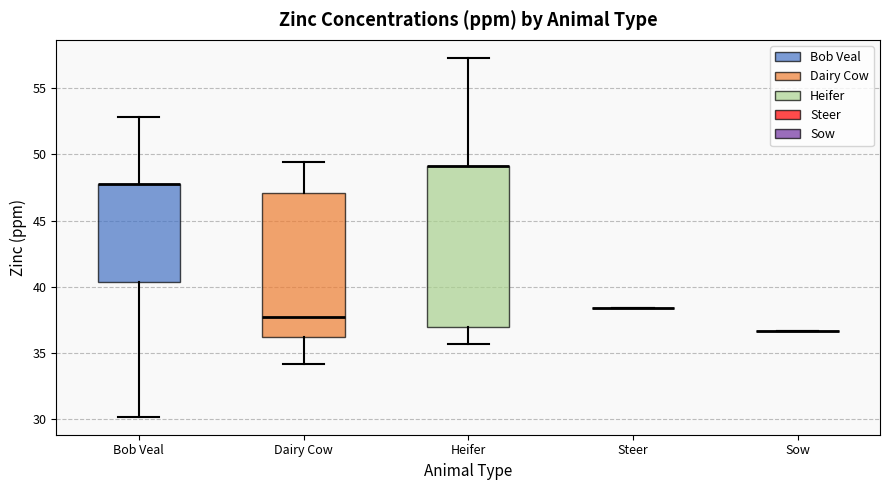

Reading left to right, transcribe this box plot: for each box, give where its median line is, the range the box spans, and where its two whiskers end, as read against the y-axis. The values are not printed on the chart, so give them approximately, as read against the axis.

Bob Veal: median 48.0 (drawn on the box's upper edge), box 40.5 to 48.0, whiskers 30.0 to 53.0
Dairy Cow: median 37.5, box 36.0 to 47.0, whiskers 34.0 to 49.5
Heifer: median 49.0 (drawn on the box's upper edge), box 37.0 to 49.0, whiskers 35.5 to 57.5
Steer: box collapsed to a line at 38.5, whiskers 38.5 to 38.5
Sow: box collapsed to a line at 36.5, whiskers 36.5 to 36.5